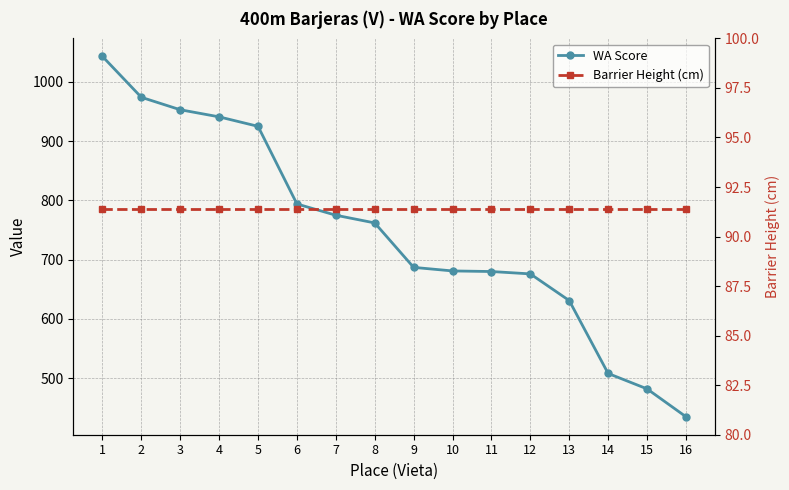

Which series changed the most between 5 and 16?

WA Score